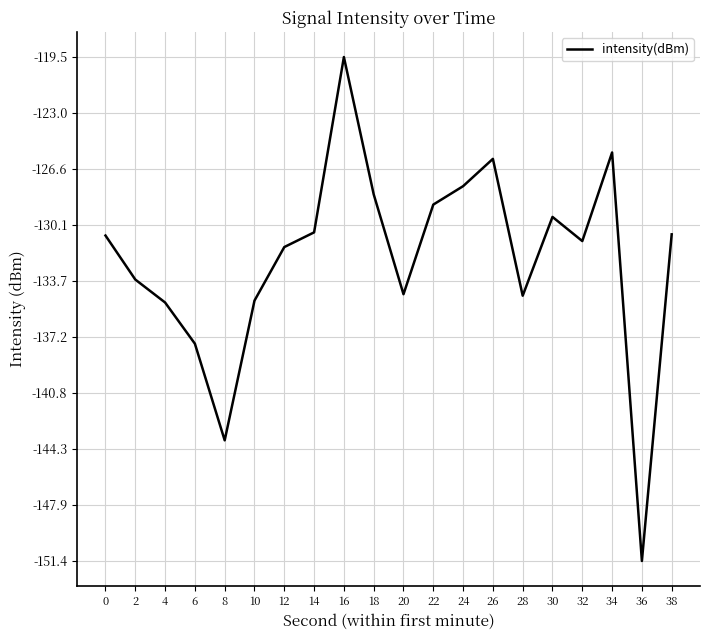

What value does the data have at 28?

-134.6